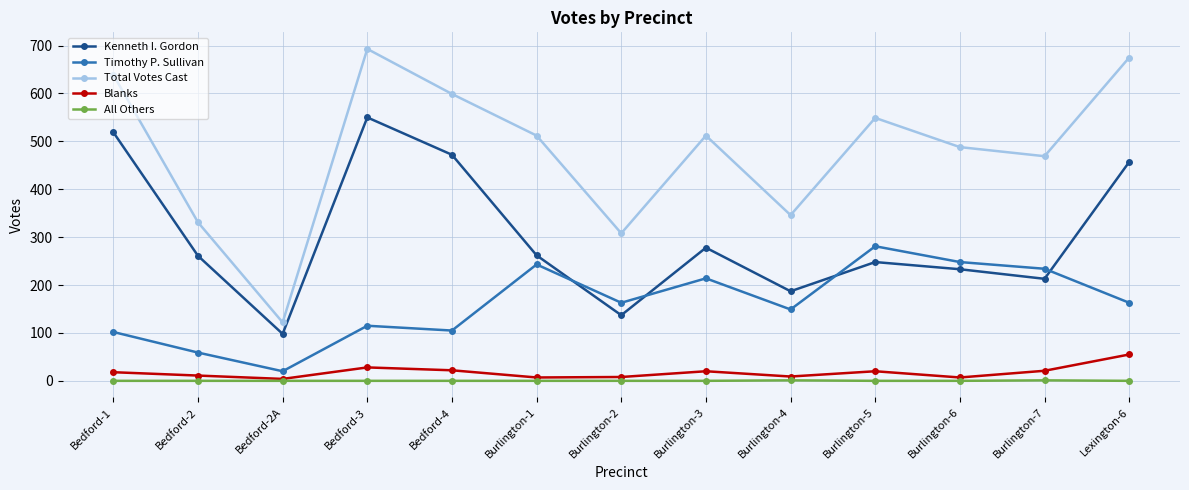

Which series has the largest range (max minus min)?

Total Votes Cast